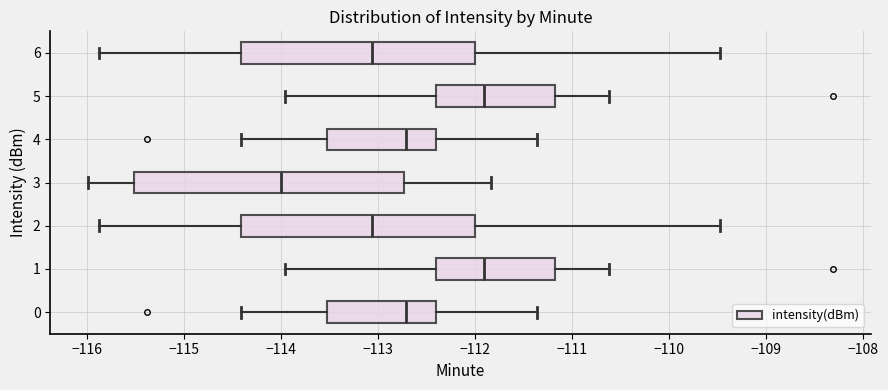

Reading bottom to top, read every box against the x-axis: the position of its median line, the range the box covers, and the ends of its whiskers. The values are not printed on the chart, so give them approximately, as read against the axis.

0: median -112.7, box -113.5 to -112.4, whiskers -114.4 to -111.4
1: median -111.9, box -112.4 to -111.2, whiskers -114.0 to -110.6
2: median -113.1, box -114.4 to -112.0, whiskers -115.9 to -109.5
3: median -114.0, box -115.5 to -112.7, whiskers -116.0 to -111.8
4: median -112.7, box -113.5 to -112.4, whiskers -114.4 to -111.4
5: median -111.9, box -112.4 to -111.2, whiskers -114.0 to -110.6
6: median -113.1, box -114.4 to -112.0, whiskers -115.9 to -109.5